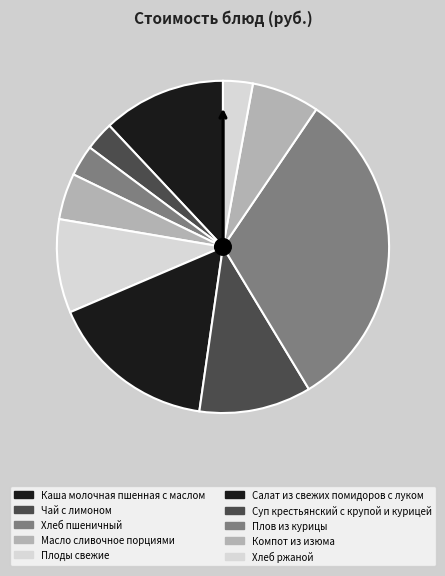

To the nearest percent, what is the difference between the largest and smallest slice percentages?

29%